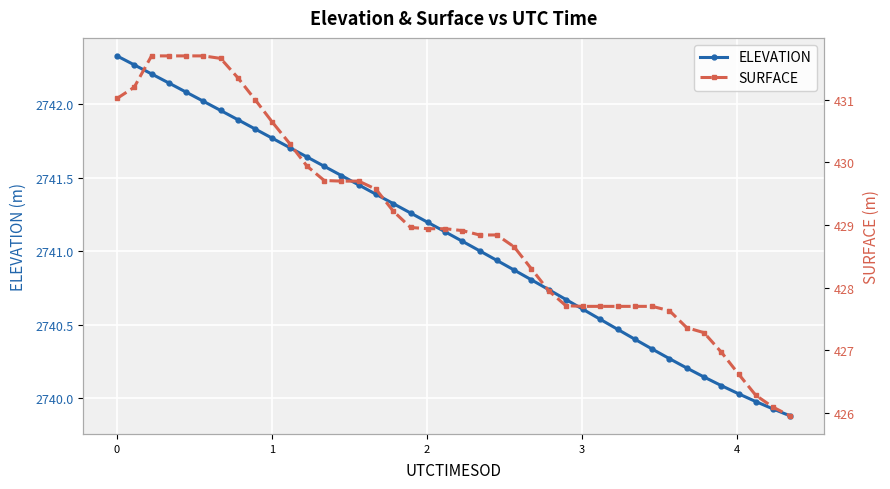

What is the sum of all SURFACE values?

17160.5